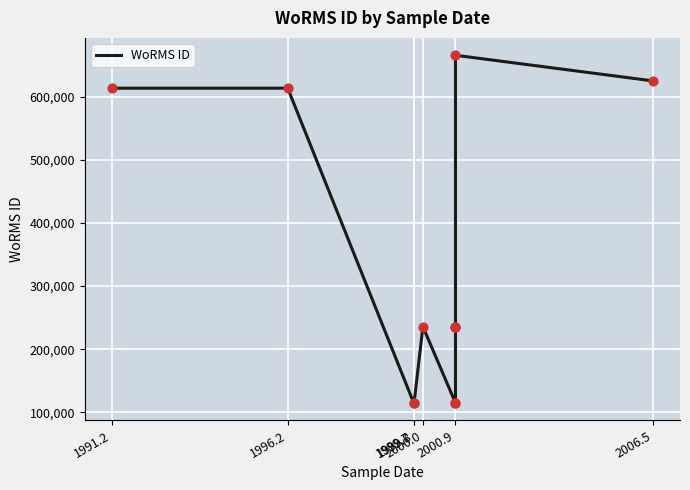

Which has a higher value, 2000.0 or 2000.9?

2000.0